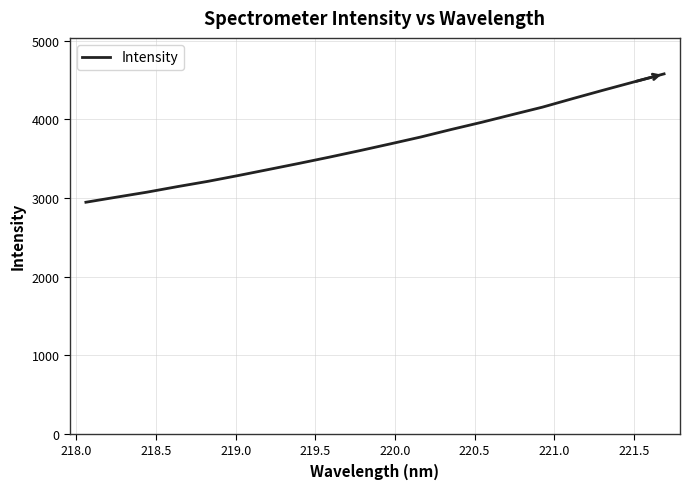

What is the minimum value shown in the chart?

2946.6